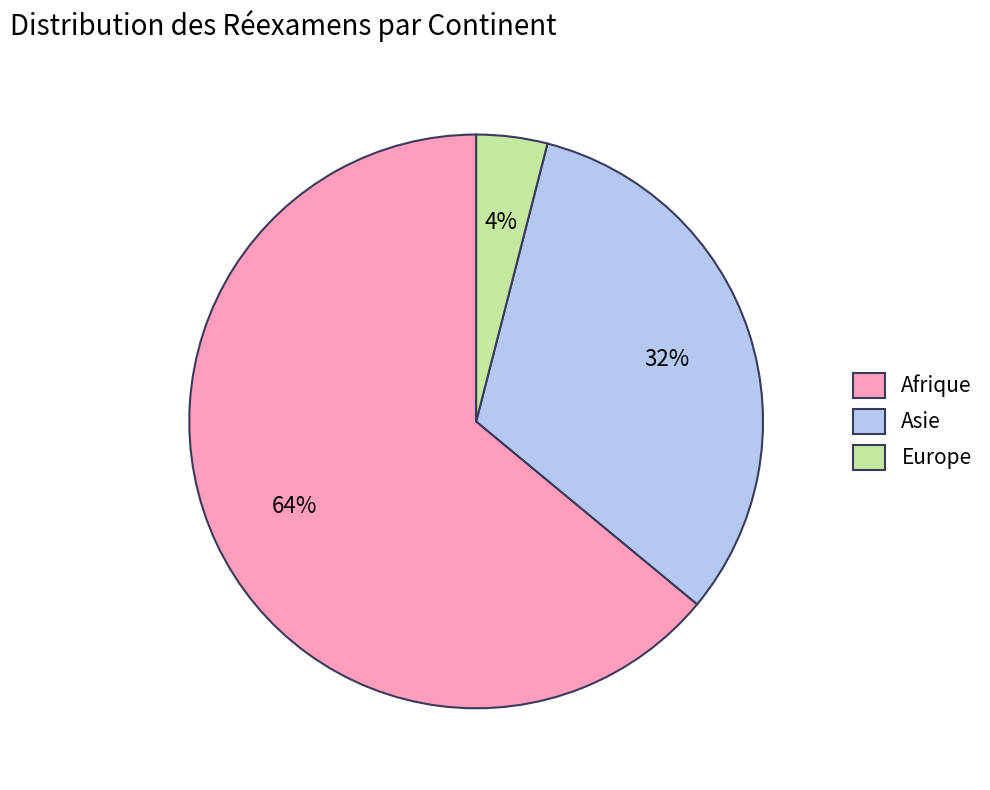

Which slice is the largest?

Afrique